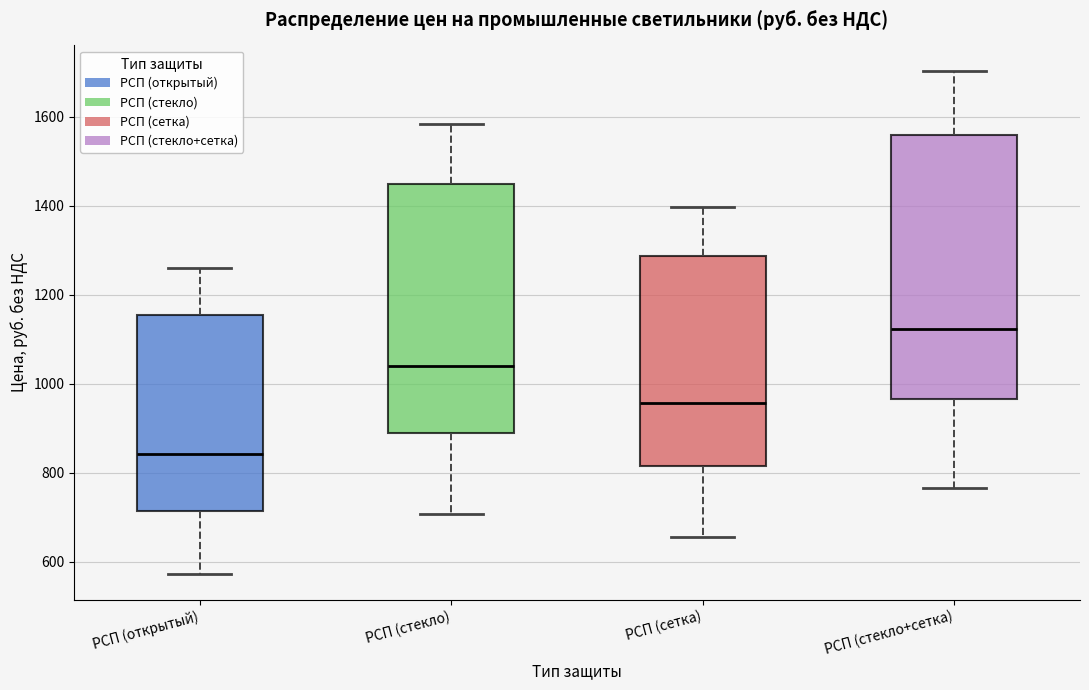

Which box has the lowest median line?

РСП (открытый)